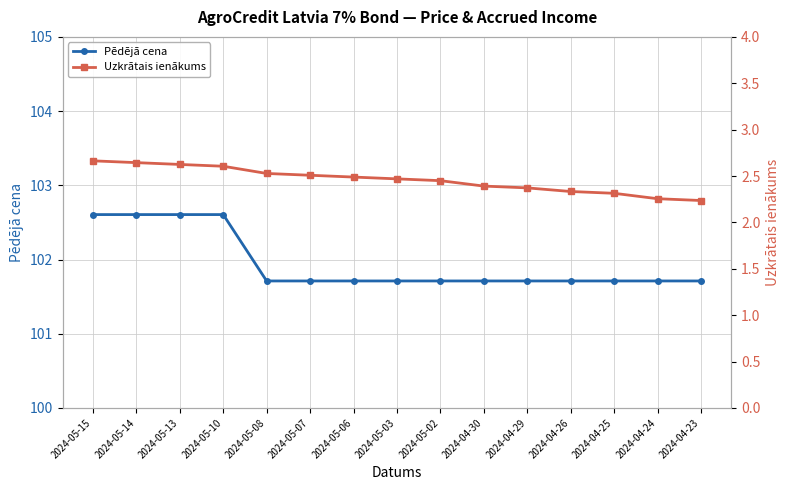

Where is Pēdējā cena nearest to the value 102?

2024-05-08